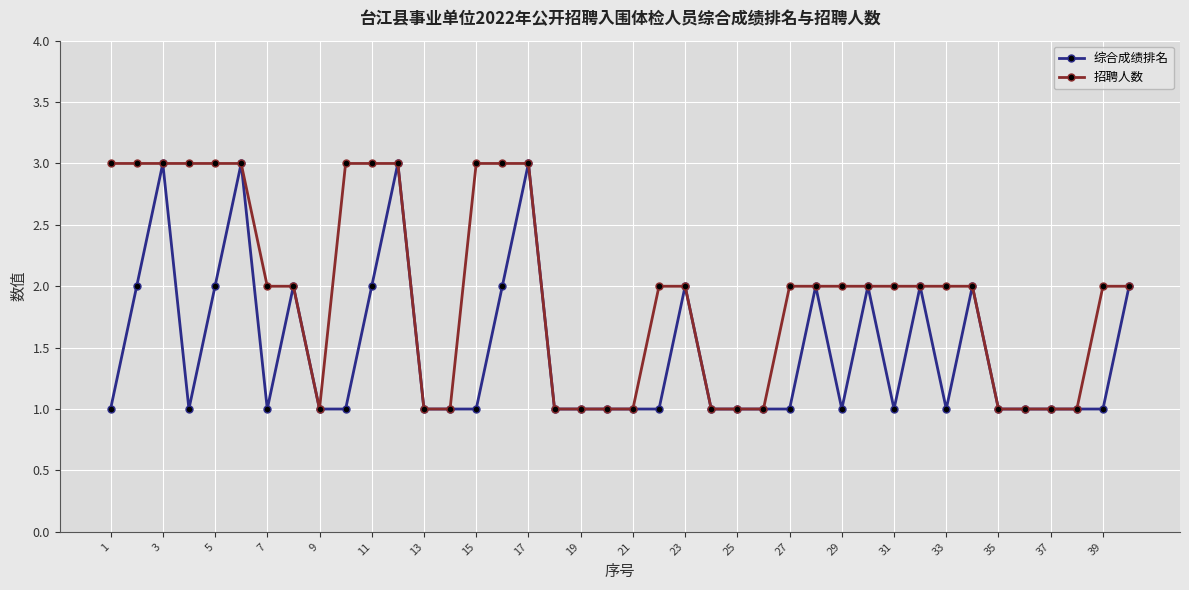

What is the maximum value shown in the chart?

3